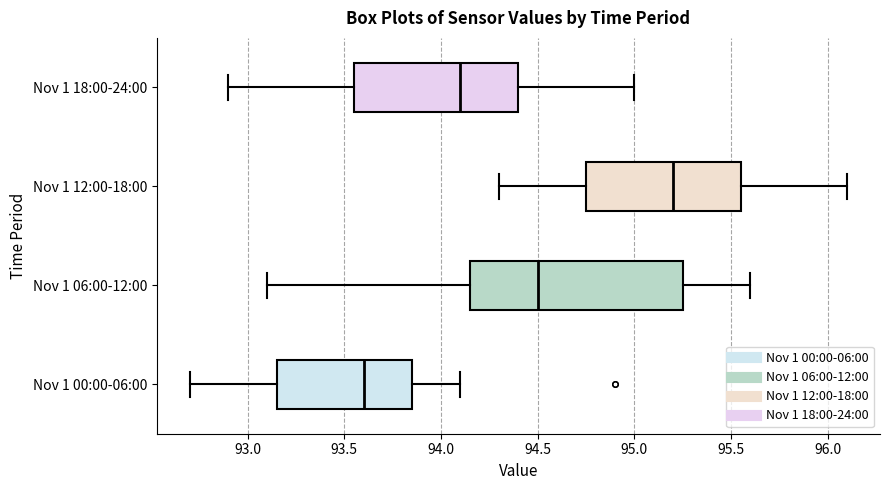

Reading bottom to top, transcribe this box plot: for each box, give where its median line is, the range the box spans, and where its two whiskers end, as read against the x-axis. The values are not printed on the chart, so give them approximately, as read against the axis.

Nov 1 00:00-06:00: median 93.60, box 93.15 to 93.85, whiskers 92.70 to 94.10
Nov 1 06:00-12:00: median 94.50, box 94.15 to 95.25, whiskers 93.10 to 95.60
Nov 1 12:00-18:00: median 95.20, box 94.75 to 95.55, whiskers 94.30 to 96.10
Nov 1 18:00-24:00: median 94.10, box 93.55 to 94.40, whiskers 92.90 to 95.00